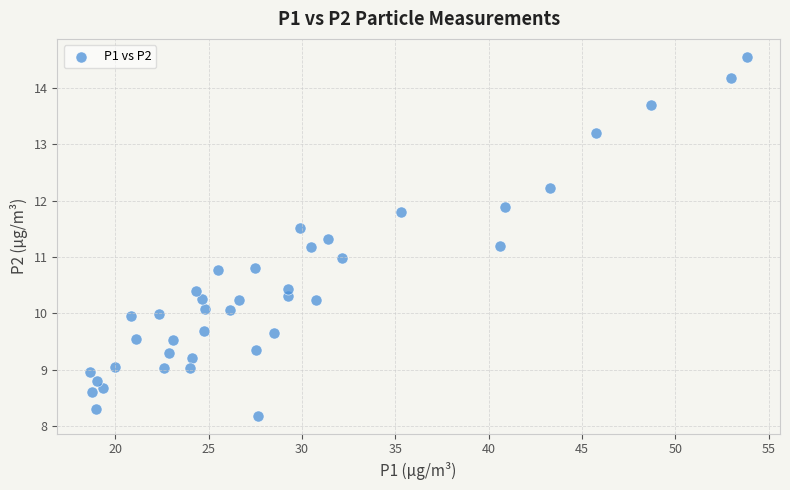

What is the range of Y values (max minus min)?

6.4